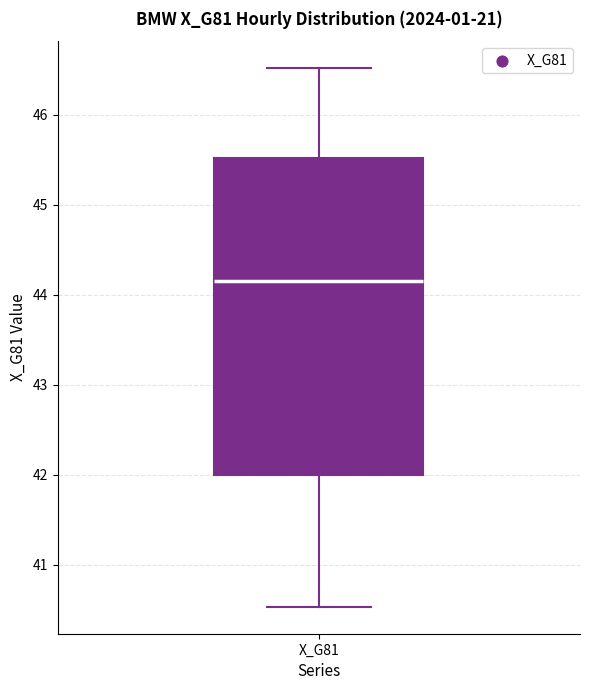

Where does the median line of the box for X_G81 sit on the y-axis? The values are not printed on the chart, so give them approximately, as read against the axis.

44.2